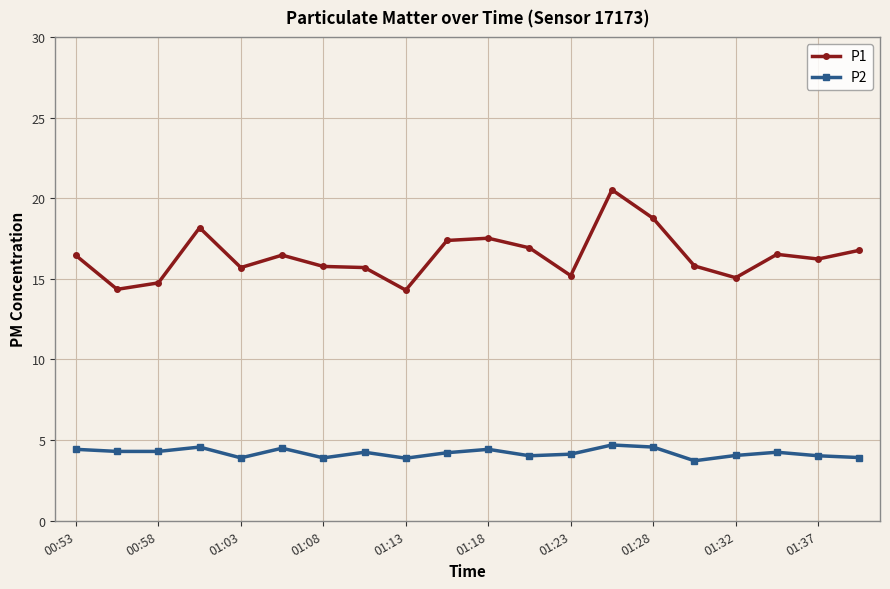

What is the minimum value shown in the chart?

3.7